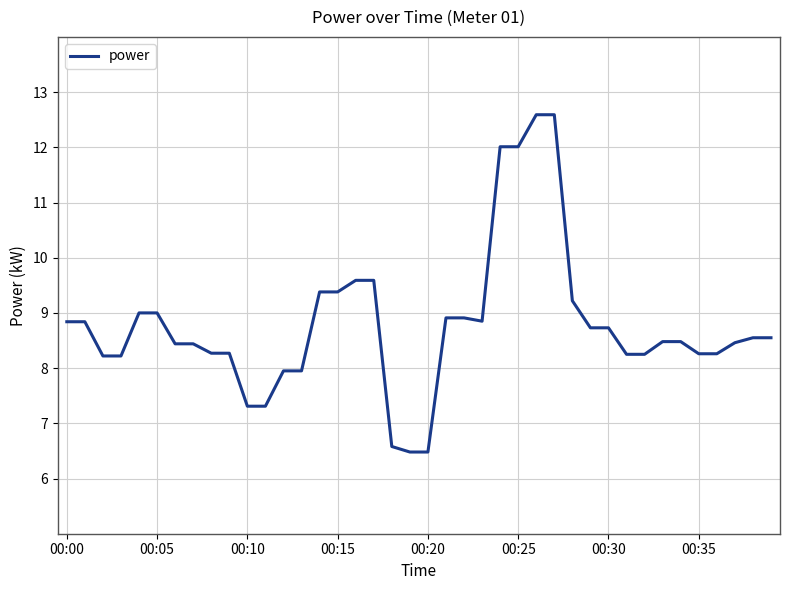

What is the difference between the maximum and minimum values?

6.1